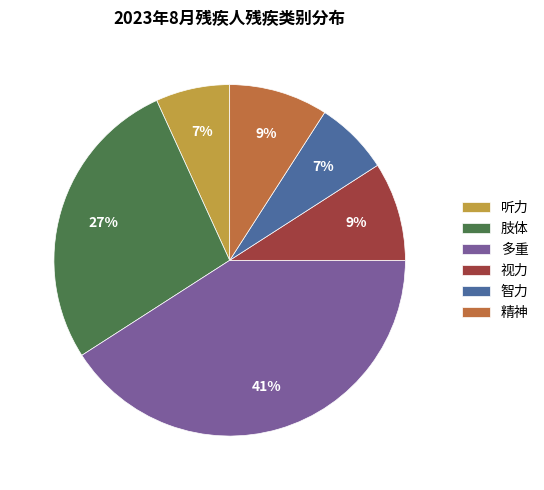

The 肢体 slice represents 34% of the pie. True or false?

False